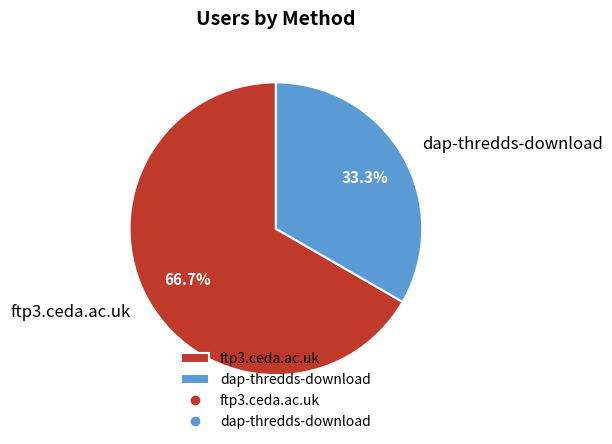

Which slice is the largest?

ftp3.ceda.ac.uk